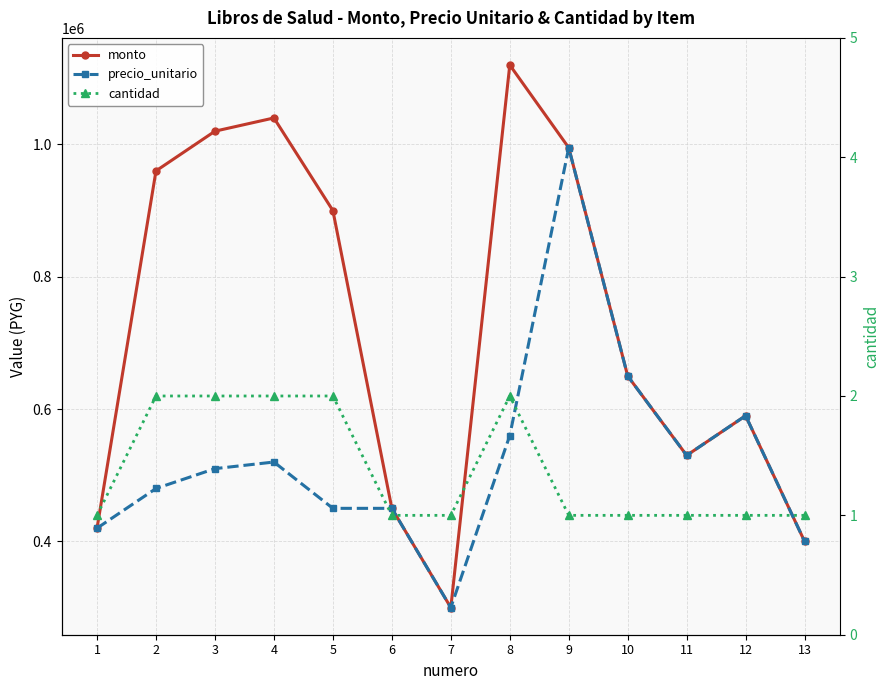

Where does the precio_unitario series first go above 510000?

4